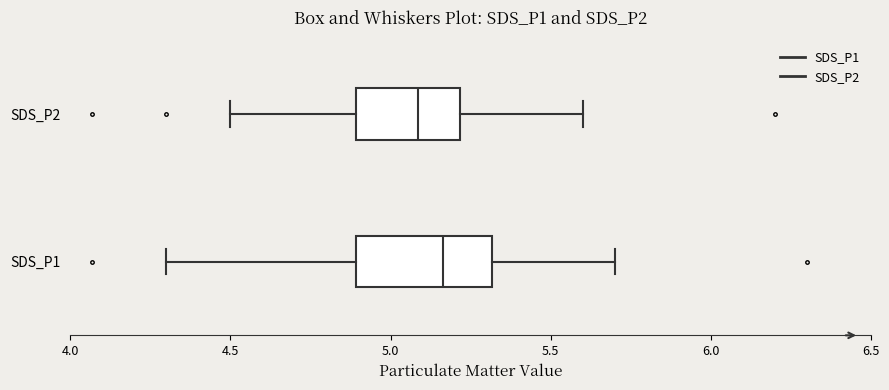

Where does the median line of the box for SDS_P1 sit on the x-axis? The values are not printed on the chart, so give them approximately, as read against the axis.

5.15